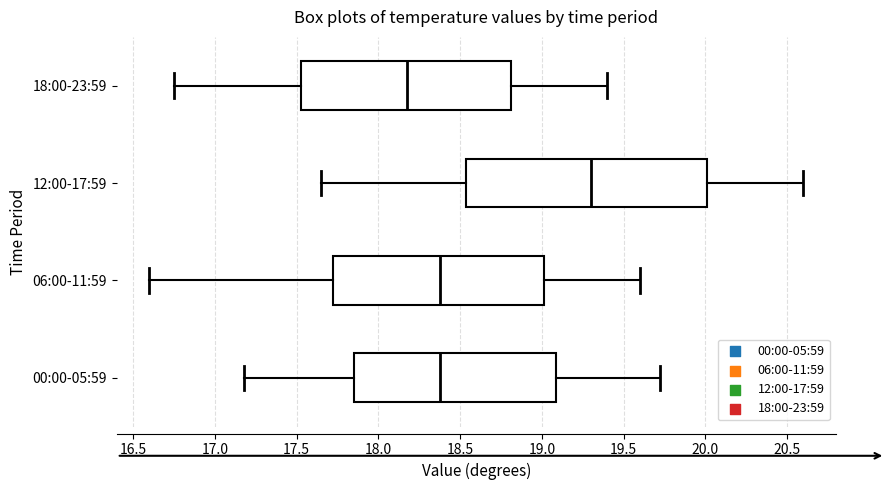

Where does the left whisker of the box for 12:00-17:59 end on the x-axis? The values are not printed on the chart, so give them approximately, as read against the axis.

17.65